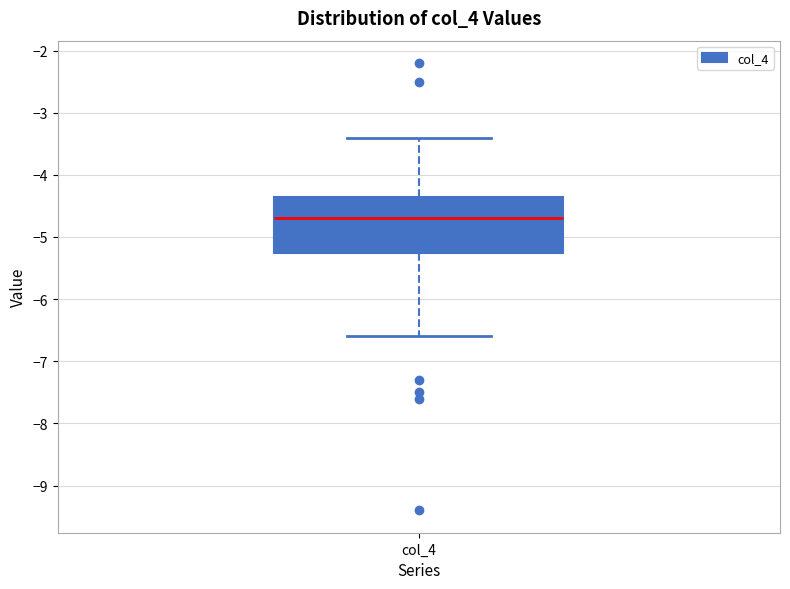

Where does the median line of the box for col_4 sit on the y-axis? The values are not printed on the chart, so give them approximately, as read against the axis.

-4.7